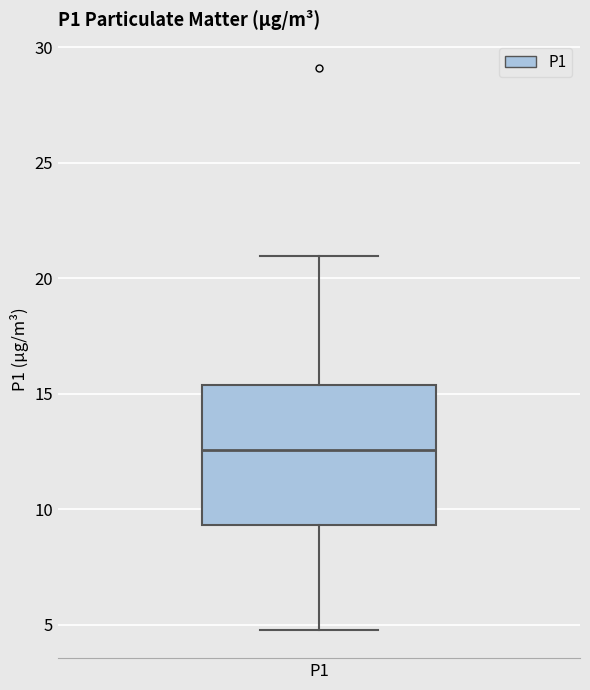

Where is the lower edge of the box for P1 on the y-axis? The values are not printed on the chart, so give them approximately, as read against the axis.

9.5